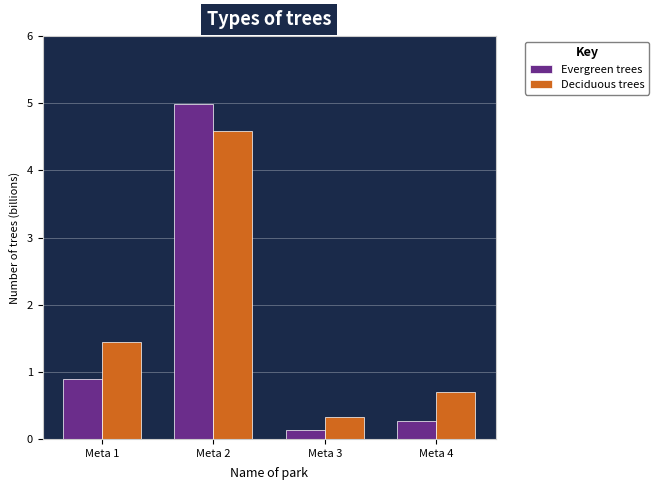

What is the difference between the highest and lowest values at Meta 4?

0.4